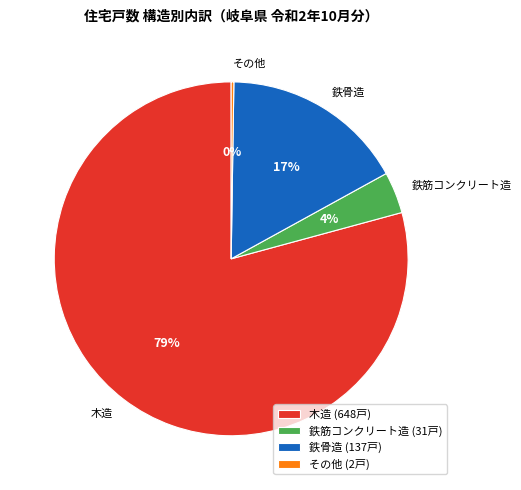

Between 木造 and 鉄筋コンクリート造, which is larger?

木造